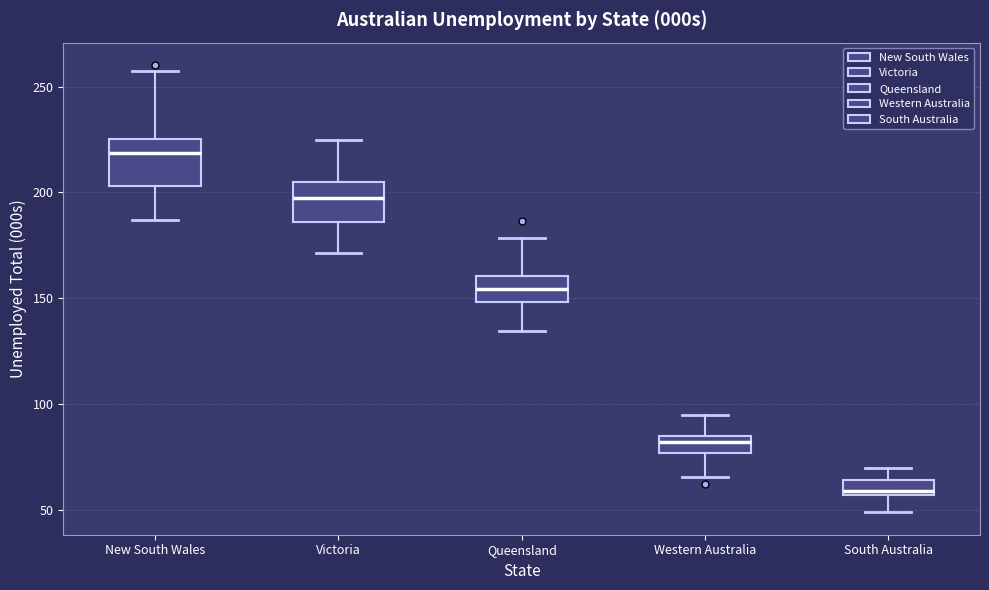

Where does the median line of the box for Western Australia sit on the y-axis? The values are not printed on the chart, so give them approximately, as read against the axis.

80